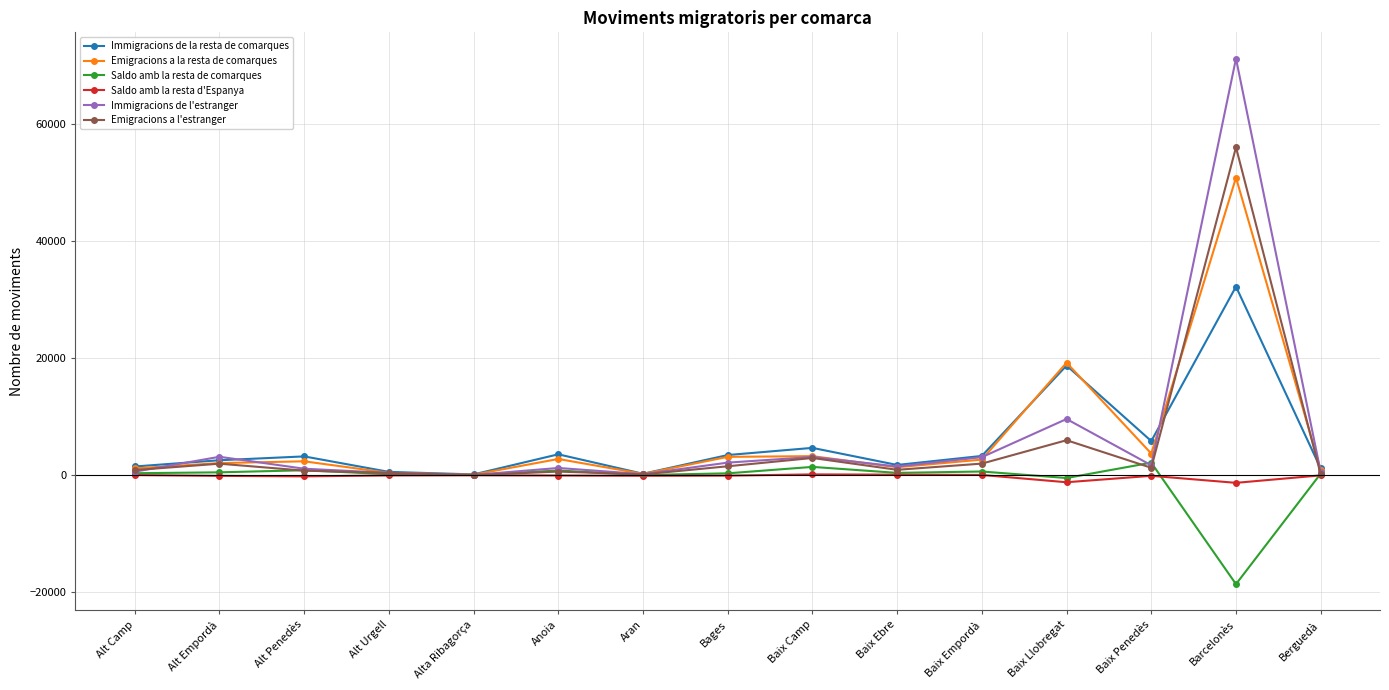

How many categories are shown in the chart?

15